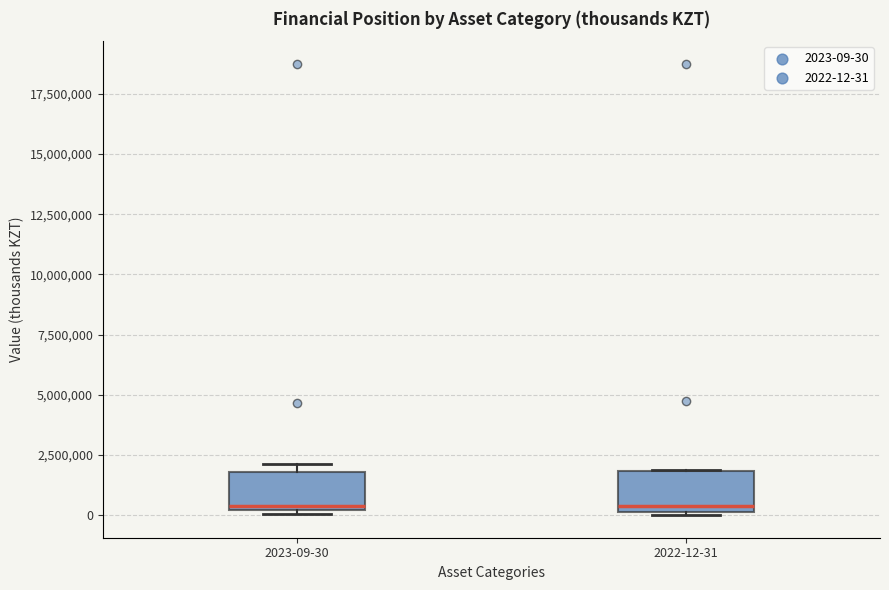

Where is the upper edge of the box for 2023-09-30 on the y-axis? The values are not printed on the chart, so give them approximately, as read against the axis.

2000000